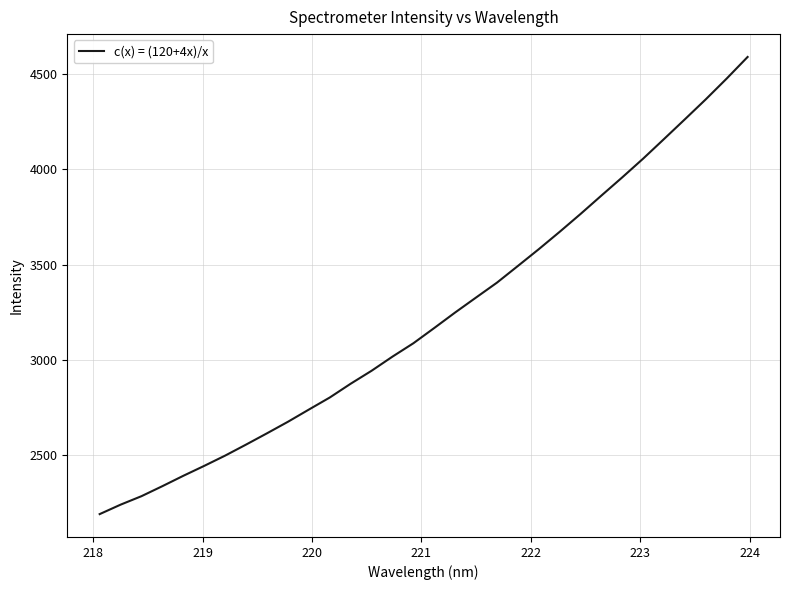

What is the maximum value shown in the chart?

4591.4